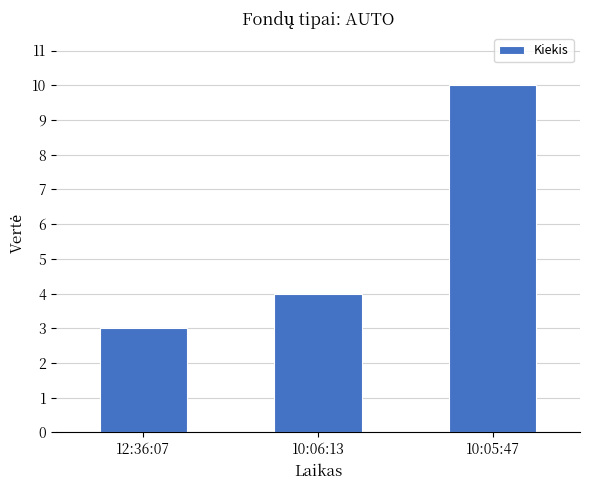

Approximately how many times larger is the value at 10:05:47 compared to 10:06:13?

2.5